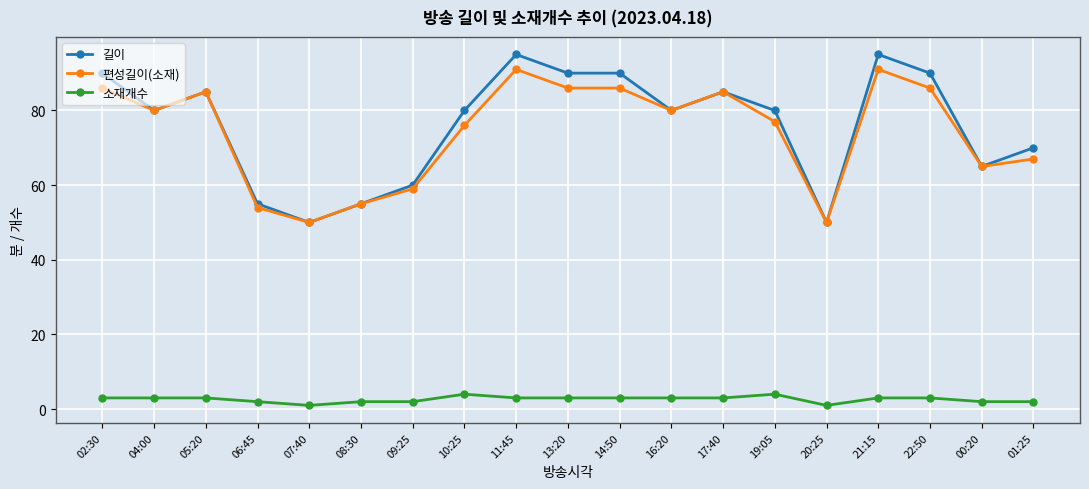

How many lines are shown in the chart?

3